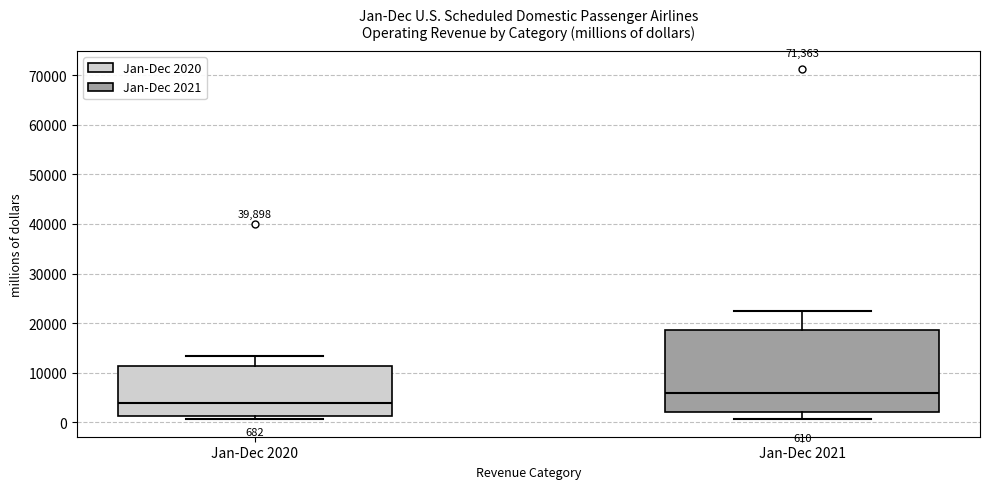

Which box is the tallest, from its lower edge to its upper edge?

Jan-Dec 2021